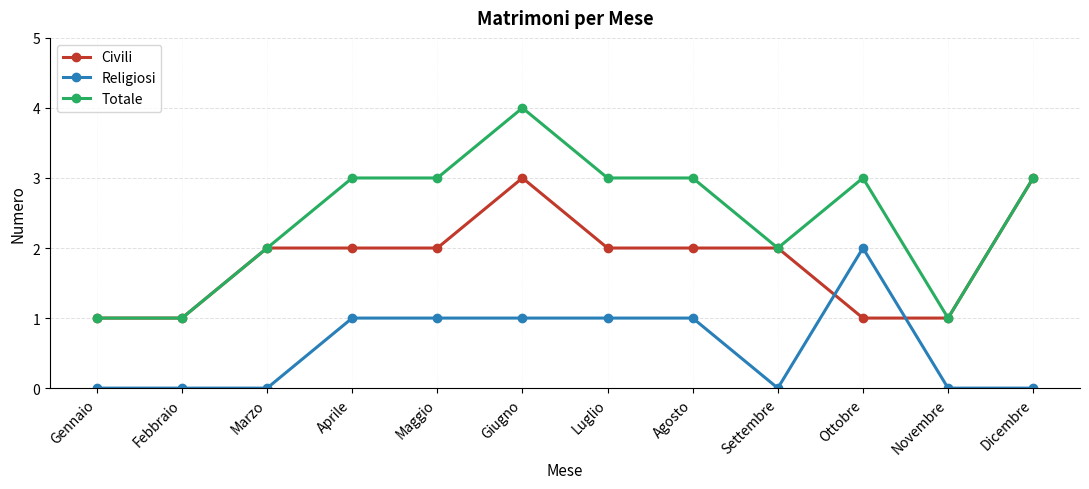

What is the label of the 8th point from the right?

Maggio